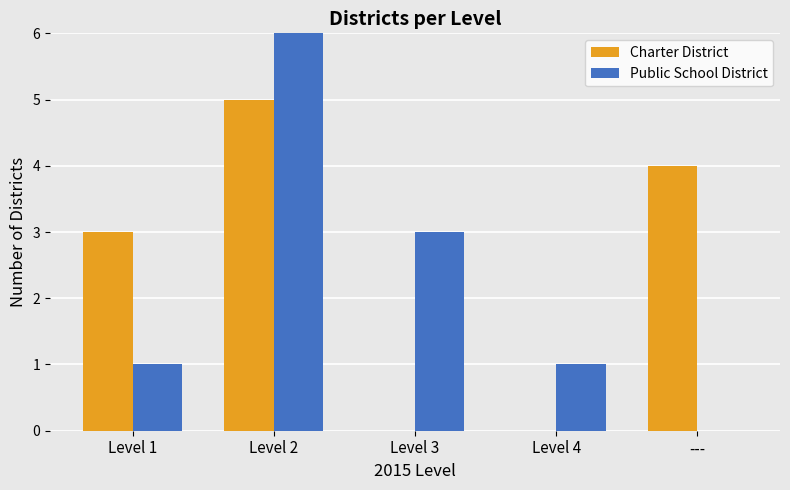

Which series has the largest total across all categories?

Public School District